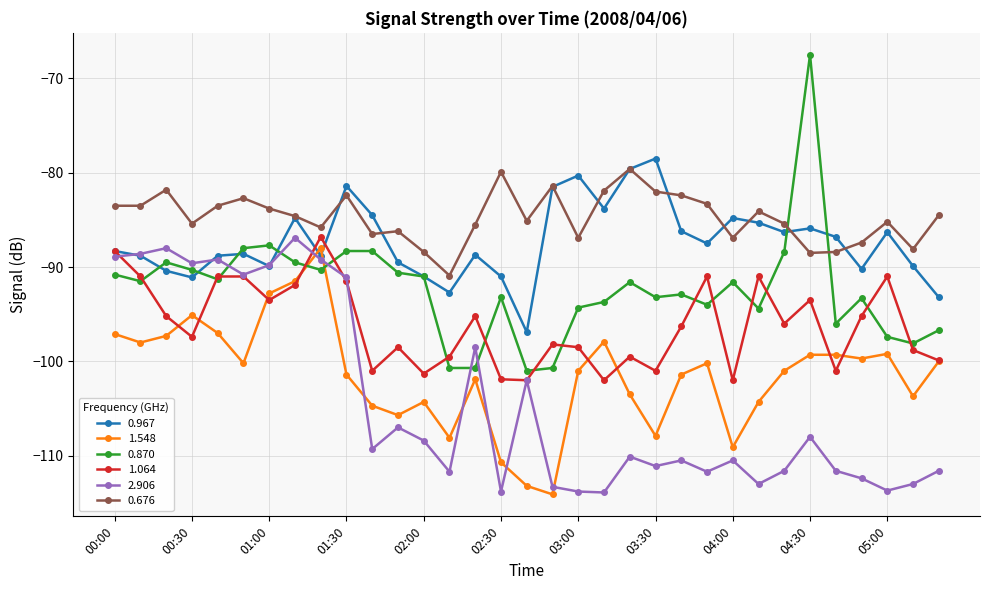

Which series has the largest range (max minus min)?

0.870